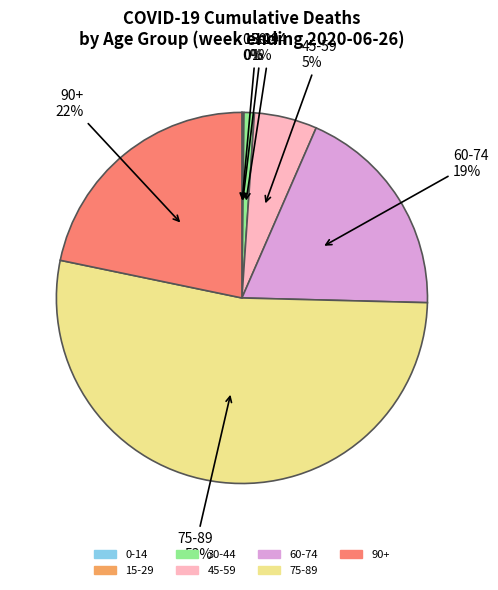

To the nearest percent, what is the average slice percentage?

14%